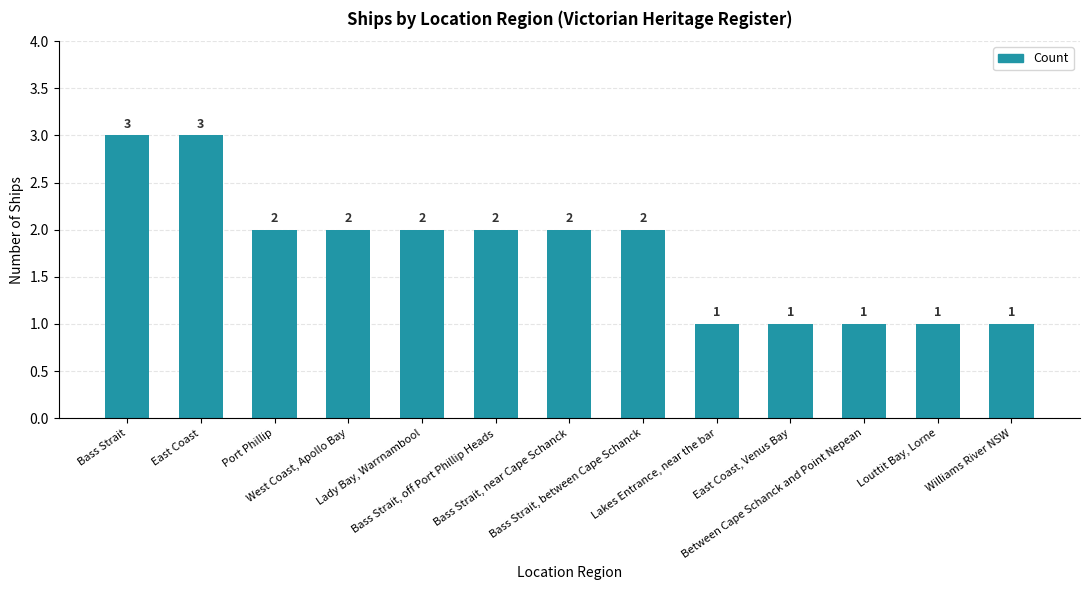

Are the bars grouped side by side (vs. stacked)?

No